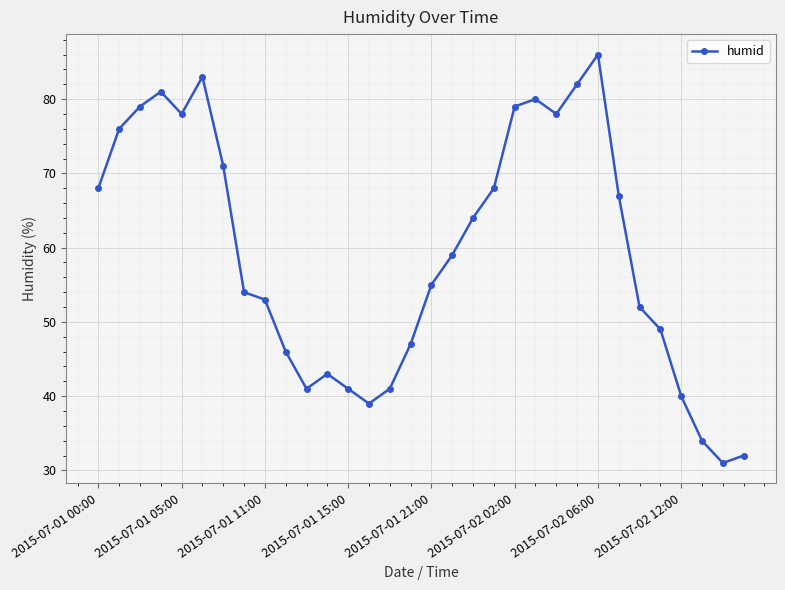

How many points are lower than both their immediate neighbors (excluding endpoints)?

5